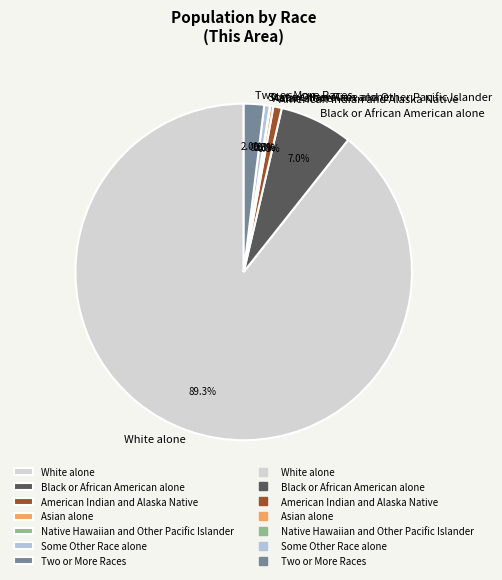

Approximately how many times larger is the value at Two or More Races compared to American Indian and Alaska Native?

2.4